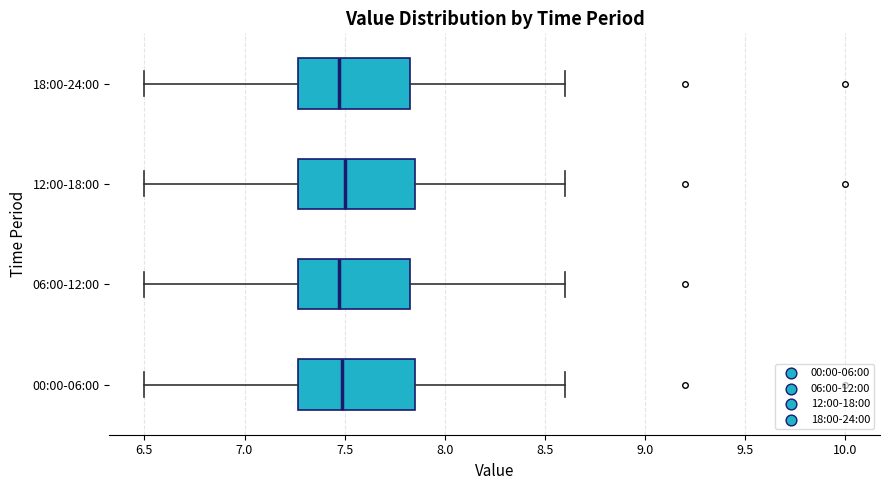

Reading bottom to top, read every box against the x-axis: the position of its median line, the range the box covers, and the ends of its whiskers. The values are not printed on the chart, so give them approximately, as read against the axis.

00:00-06:00: median 7.50, box 7.25 to 7.85, whiskers 6.50 to 8.60
06:00-12:00: median 7.45, box 7.25 to 7.85, whiskers 6.50 to 8.60
12:00-18:00: median 7.50, box 7.25 to 7.85, whiskers 6.50 to 8.60
18:00-24:00: median 7.45, box 7.25 to 7.85, whiskers 6.50 to 8.60